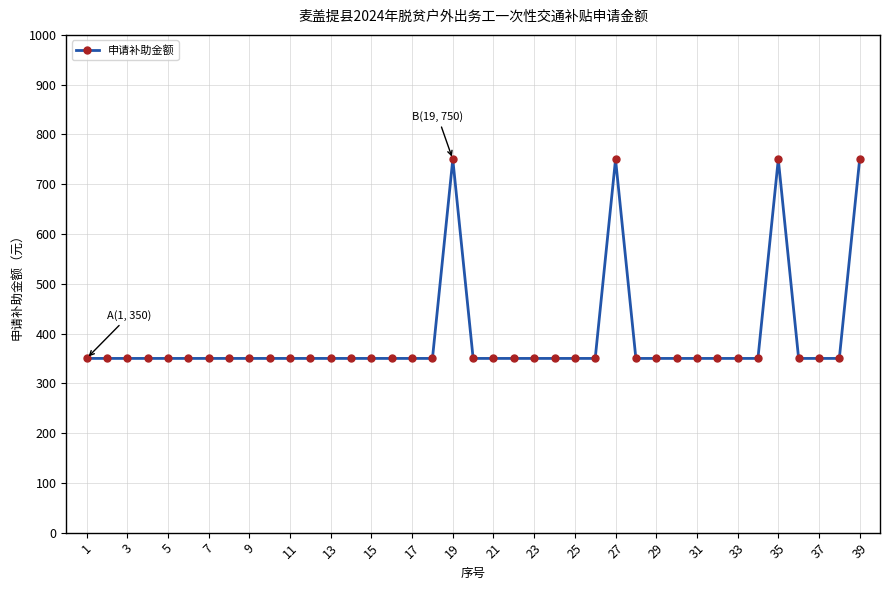

What is the difference between the maximum and minimum values?

400